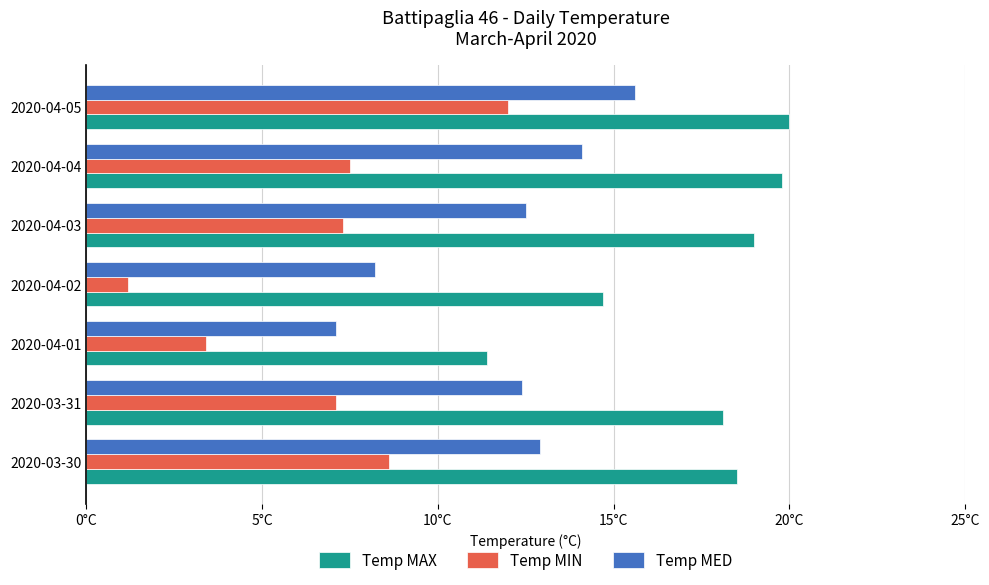

List the series in order of their overall mean, highest first.

Temp MAX, Temp MED, Temp MIN